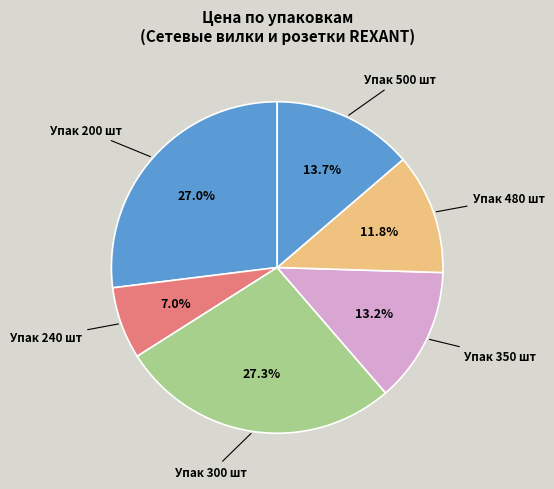

How many segments does this pie chart have?

6